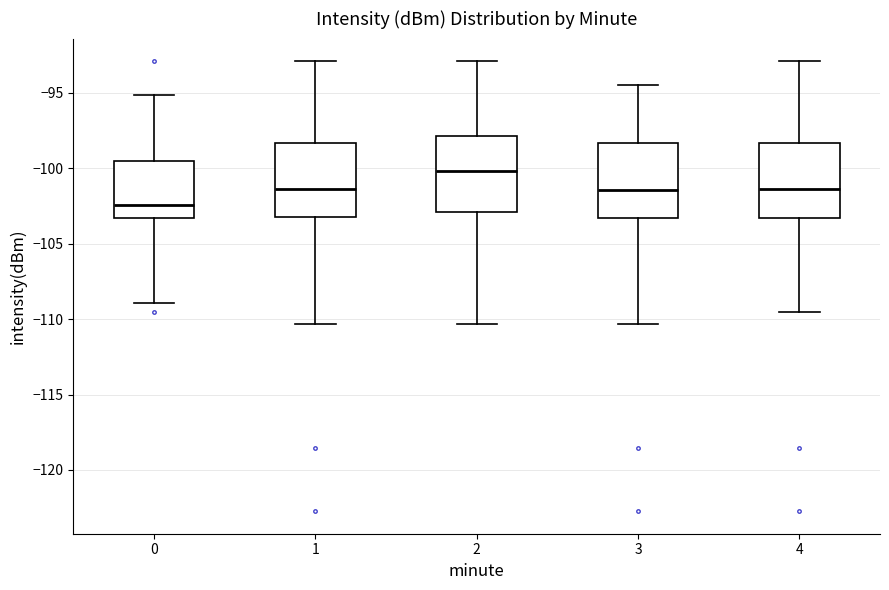

Reading left to right, read every box against the y-axis: the position of its median line, the range the box covers, and the ends of its whiskers. The values are not printed on the chart, so give them approximately, as read against the axis.

0: median -102.5, box -103.5 to -99.5, whiskers -109.0 to -95.0
1: median -101.5, box -103.0 to -98.5, whiskers -110.5 to -93.0
2: median -100.0, box -103.0 to -98.0, whiskers -110.5 to -93.0
3: median -101.5, box -103.5 to -98.5, whiskers -110.5 to -94.5
4: median -101.5, box -103.5 to -98.5, whiskers -109.5 to -93.0